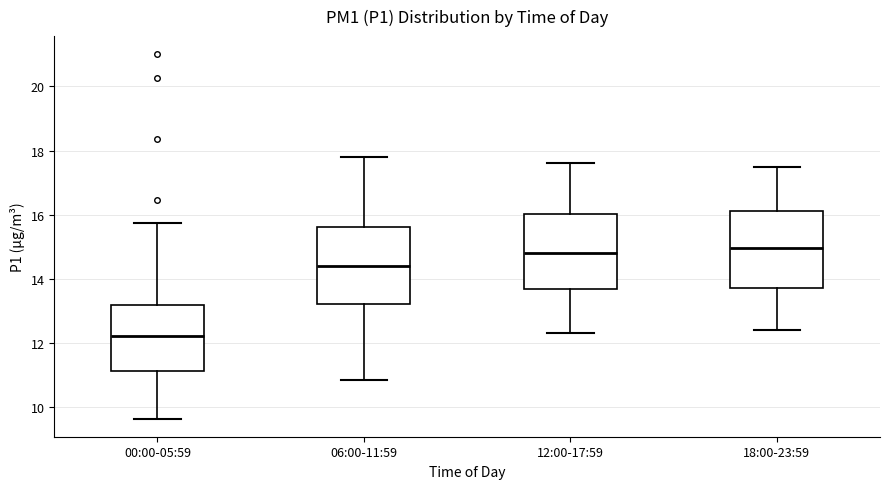

Reading left to right, transcribe this box plot: for each box, give where its median line is, the range the box spans, and where its two whiskers end, as read against the y-axis. The values are not printed on the chart, so give them approximately, as read against the axis.

00:00-05:59: median 12.2, box 11.2 to 13.2, whiskers 9.6 to 15.8
06:00-11:59: median 14.4, box 13.2 to 15.6, whiskers 10.8 to 17.8
12:00-17:59: median 14.8, box 13.8 to 16.0, whiskers 12.4 to 17.6
18:00-23:59: median 15.0, box 13.8 to 16.2, whiskers 12.4 to 17.6